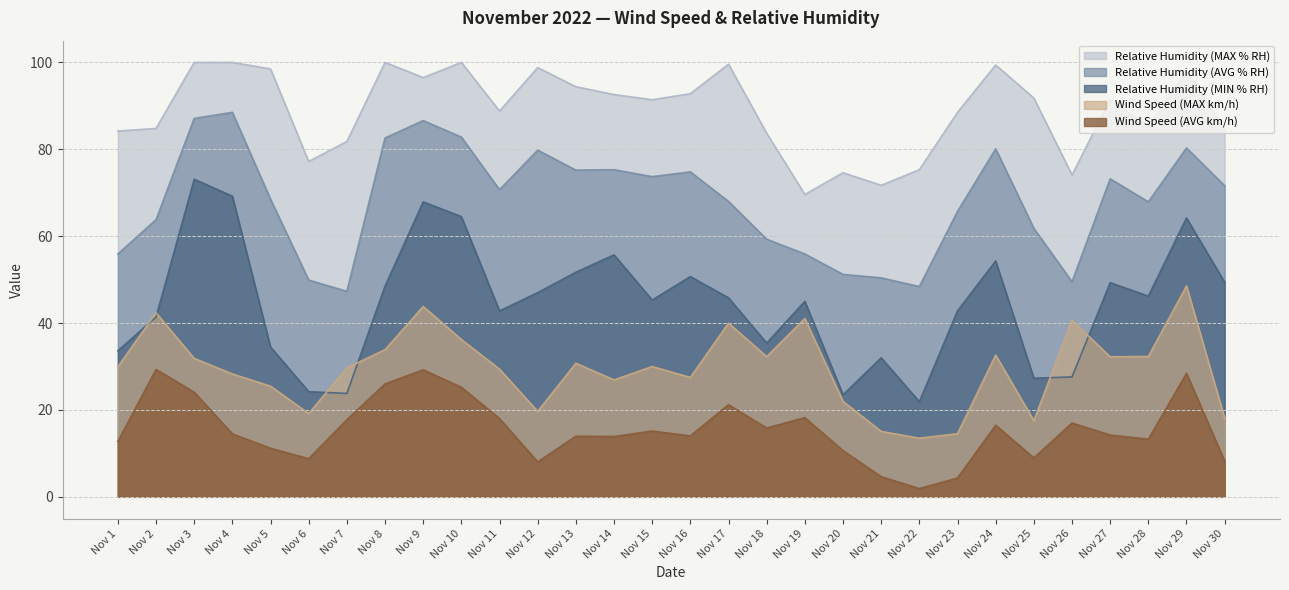

How many interior local valleys does the Wind Speed (MAX km/h) series have?

8